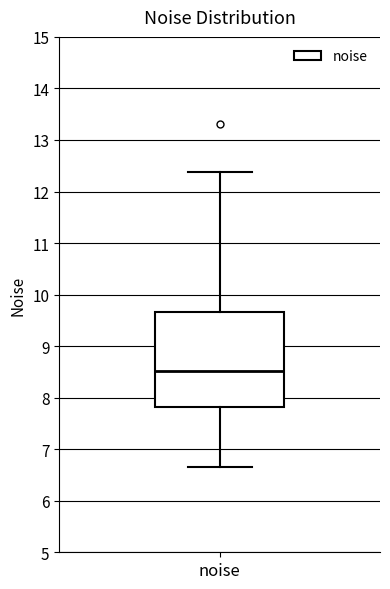

Read this box plot against the y-axis: the position of the median line, the range covered by the box, and the ends of both whiskers. The values are not printed on the chart, so give them approximately, as read against the axis.

median 8.5, box 7.8 to 9.7, whiskers 6.7 to 12.4